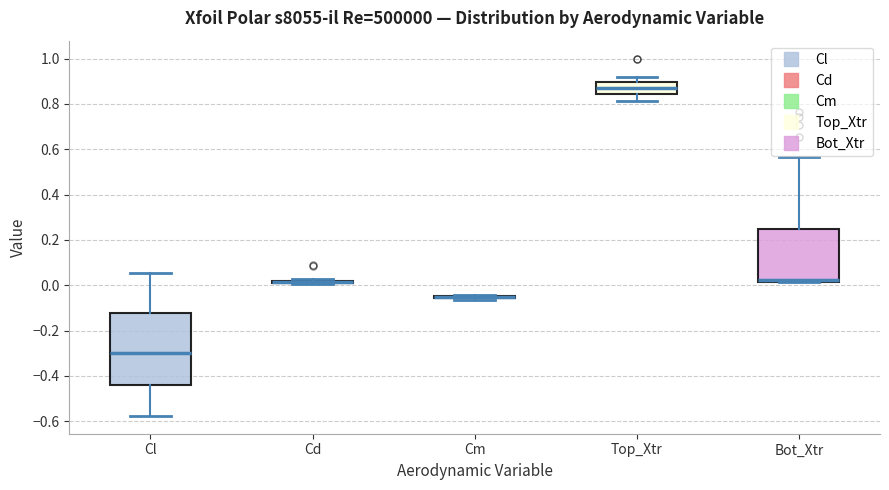

Comparing the boxes themselves (not the whiskers), which one is the tallest?

Cl